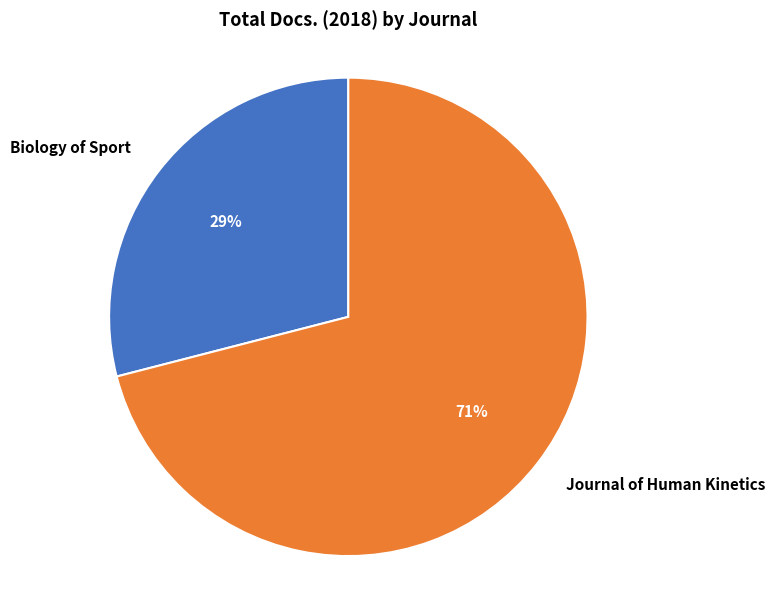

To the nearest percent, what is the combined percentage of Biology of Sport and Journal of Human Kinetics?

100%